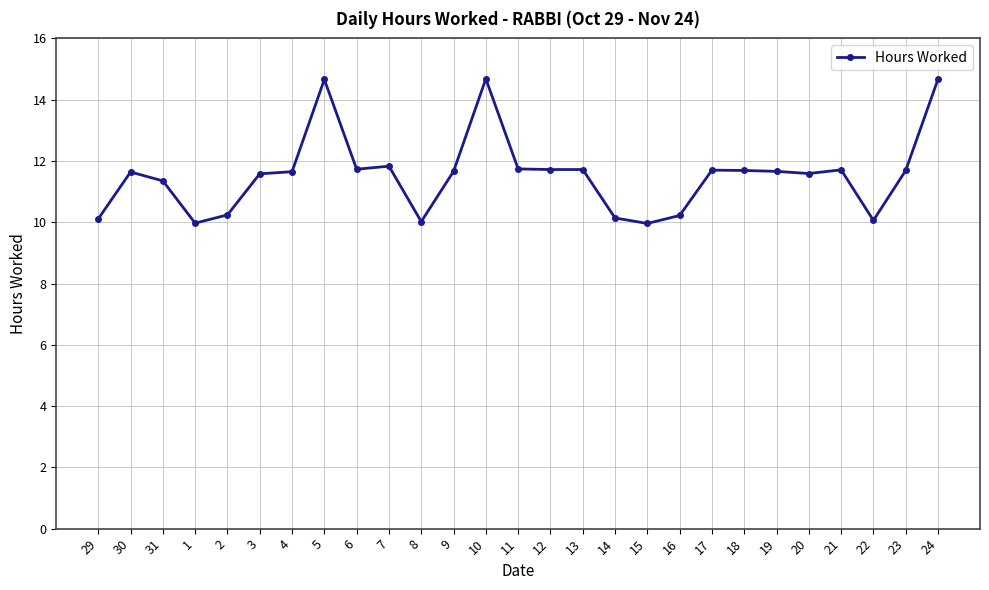

What is the minimum value shown in the chart?

10.0